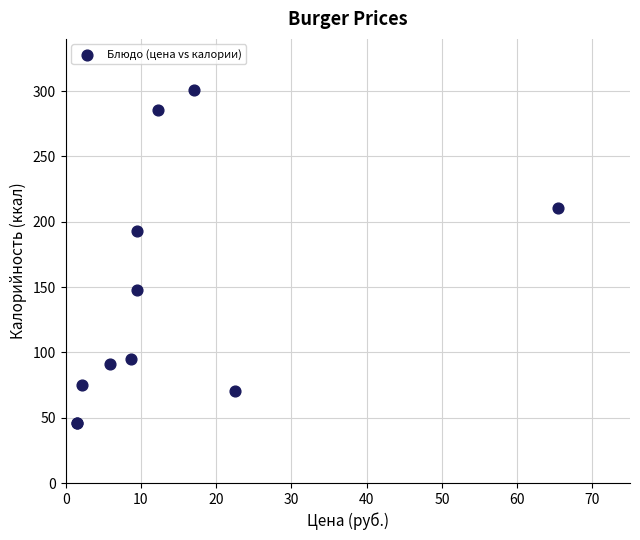

What Y value in the scatter plot is closest to 173?

193.1